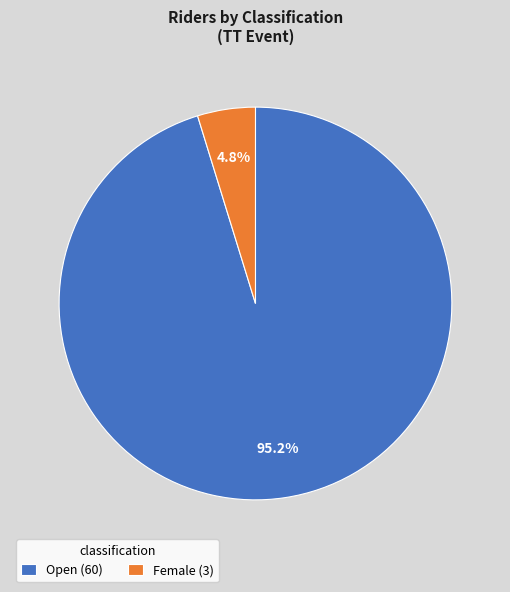

Which category has the biggest portion of the pie?

Open (60)